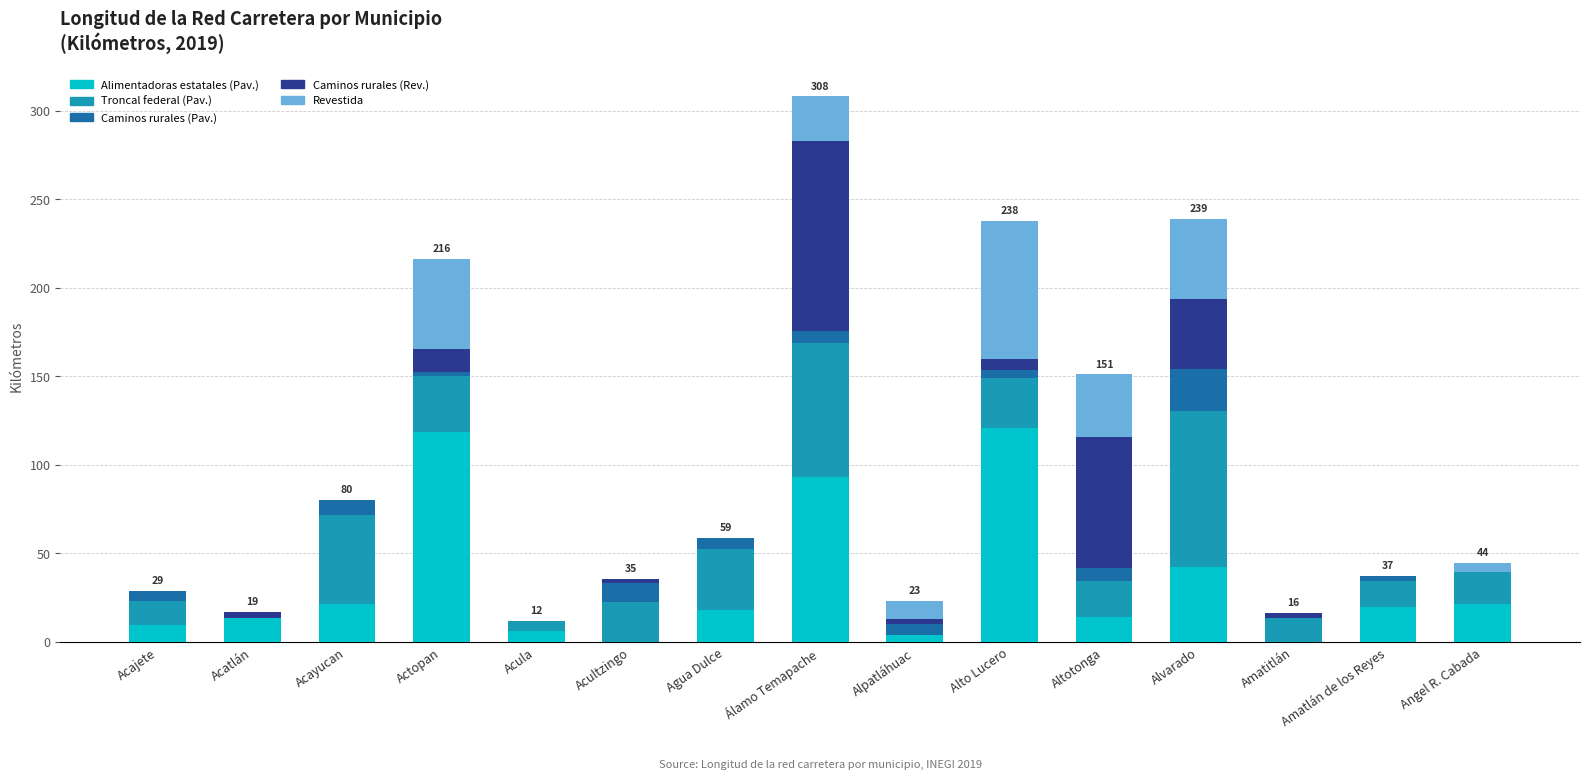

At which category is the sum across all series the highest?

Álamo Temapache